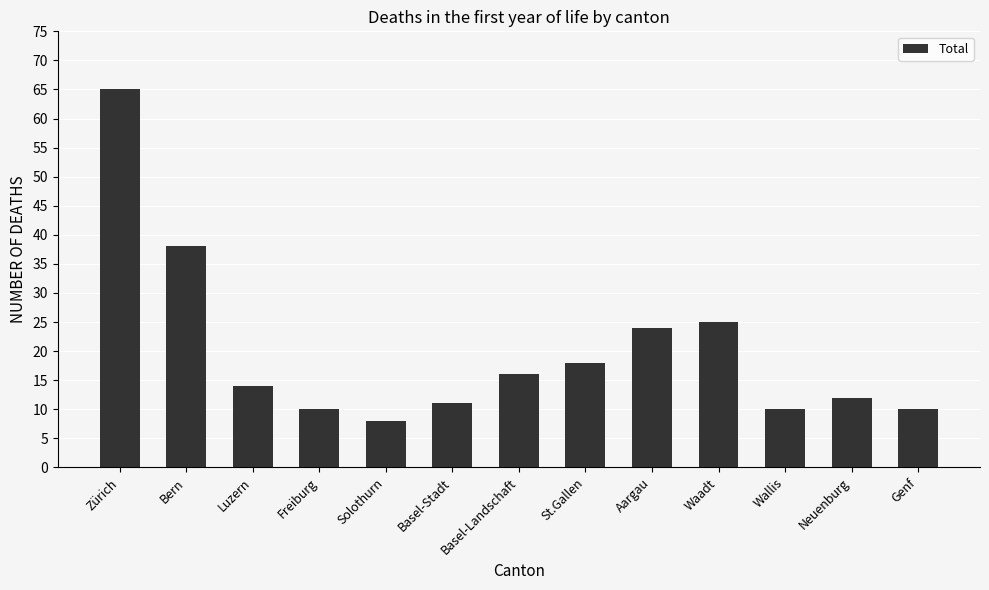

The chart shows a value of 12 at Neuenburg. True or false?

True